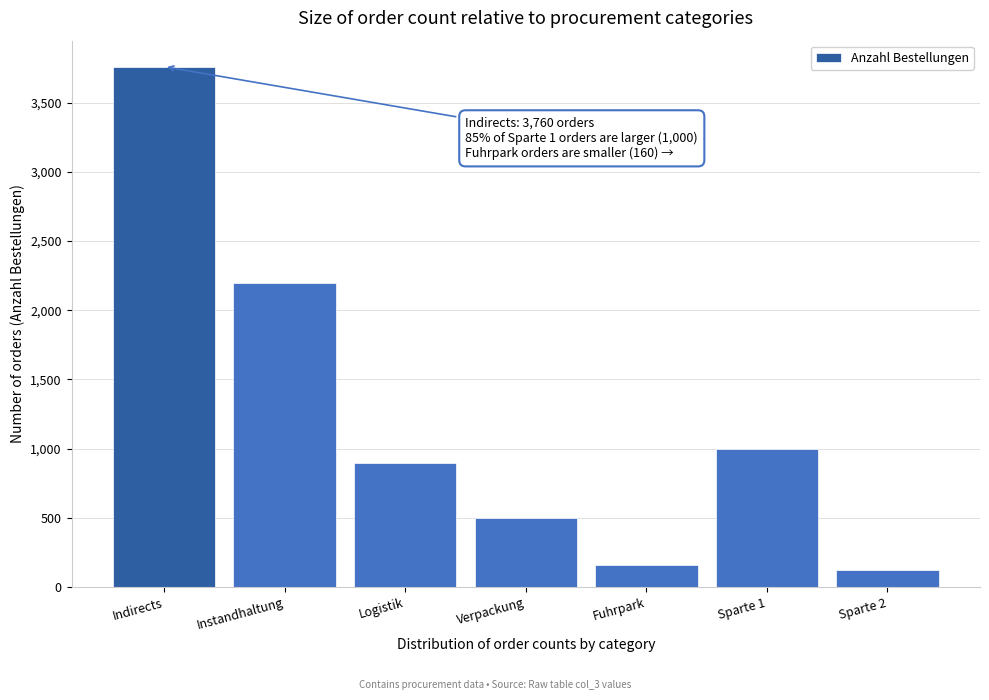

Reading right to left, extract all data points from this chart.

120	1000	160	500	900	2200	3760